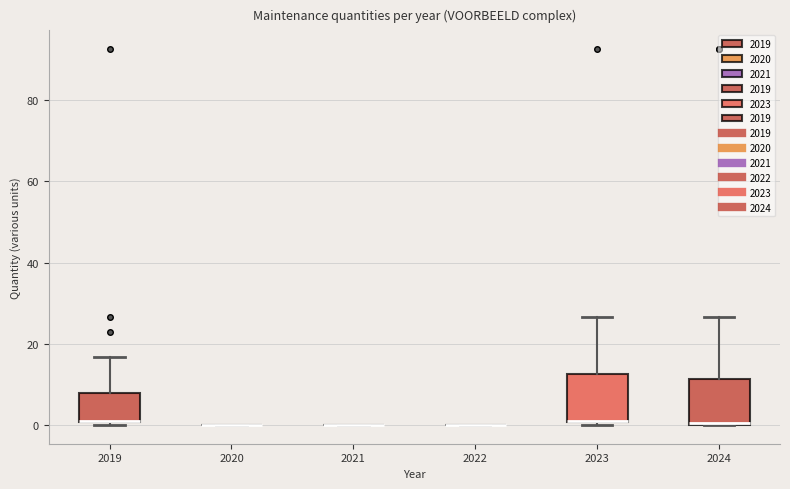

Reading left to right, read every box against the y-axis: the position of its median line, the range the box covers, and the ends of its whiskers. The values are not printed on the chart, so give them approximately, as read against the axis.

2019: median 2 (drawn on the box's lower edge), box 0 to 8, whiskers 0 (just below the box's lower edge) to 16
2020: box collapsed to a line at 0, whiskers 0 to 0
2021: box collapsed to a line at 0, whiskers 0 to 0
2022: box collapsed to a line at 0, whiskers 0 to 0
2023: median 2 (drawn on the box's lower edge), box 0 to 12, whiskers 0 (just below the box's lower edge) to 26
2024: median 0, box 0 to 12, whiskers 0 to 26